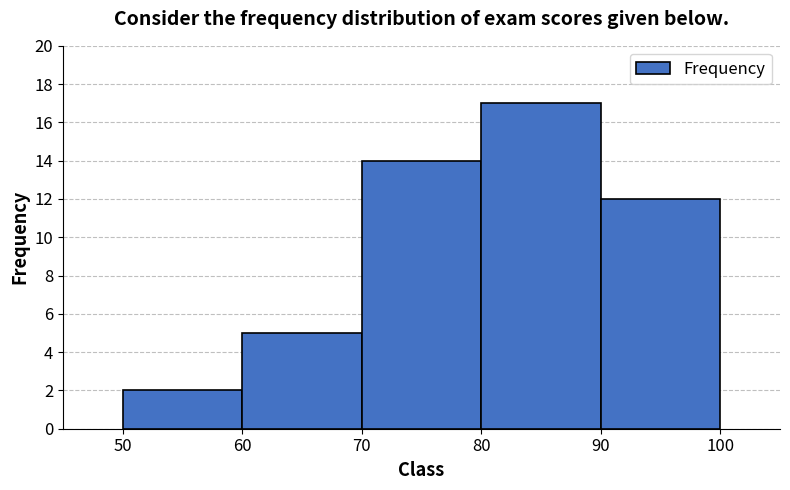

Reading left to right, list every bar in this chart as the range it spans on the x-axis followed by its height. The values are not printed on the chart, so give them approximately, as read against the axis.

50 to 60: 2
60 to 70: 5
70 to 80: 14
80 to 90: 17
90 to 100: 12